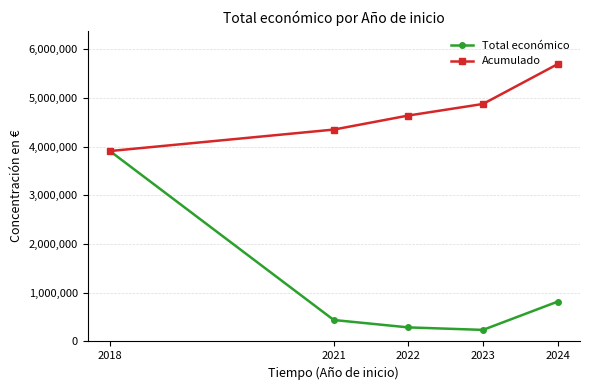

Reading left to right, what are all the values shown in this chart?

Total económico: 3907521	440317	288409	237343	817069
Acumulado: 3907521	4347838	4636247	4873590	5690659